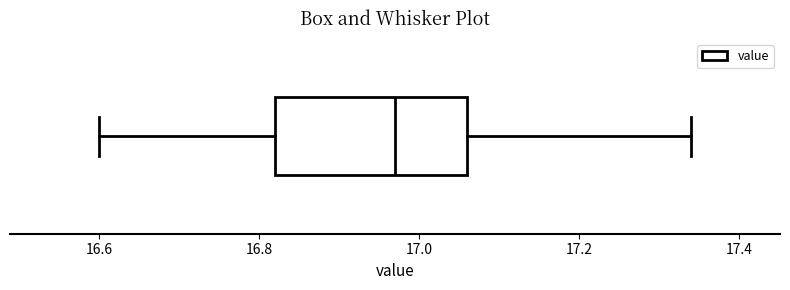

Read this box plot against the x-axis: the position of the median line, the range covered by the box, and the ends of both whiskers. The values are not printed on the chart, so give them approximately, as read against the axis.

median 16.98, box 16.82 to 17.06, whiskers 16.60 to 17.34